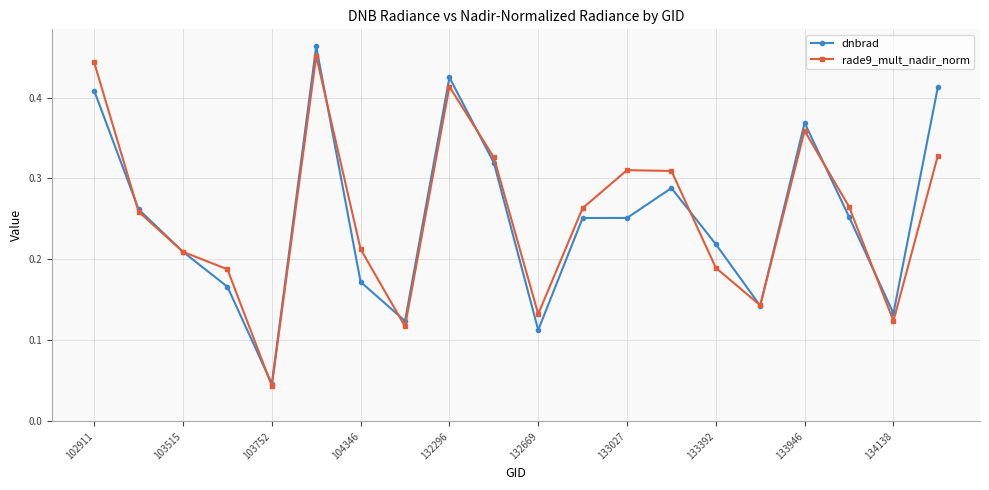

How many interior local peaks does the rade9_mult_nadir_norm series have?

4